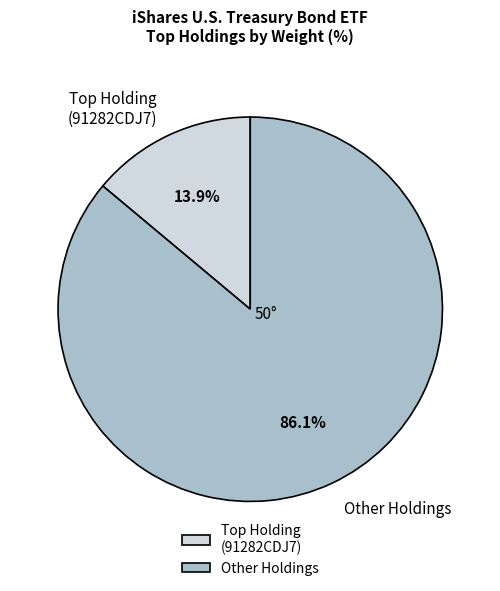

What is the smallest slice in the pie chart?

Top Holding (91282CDJ7)